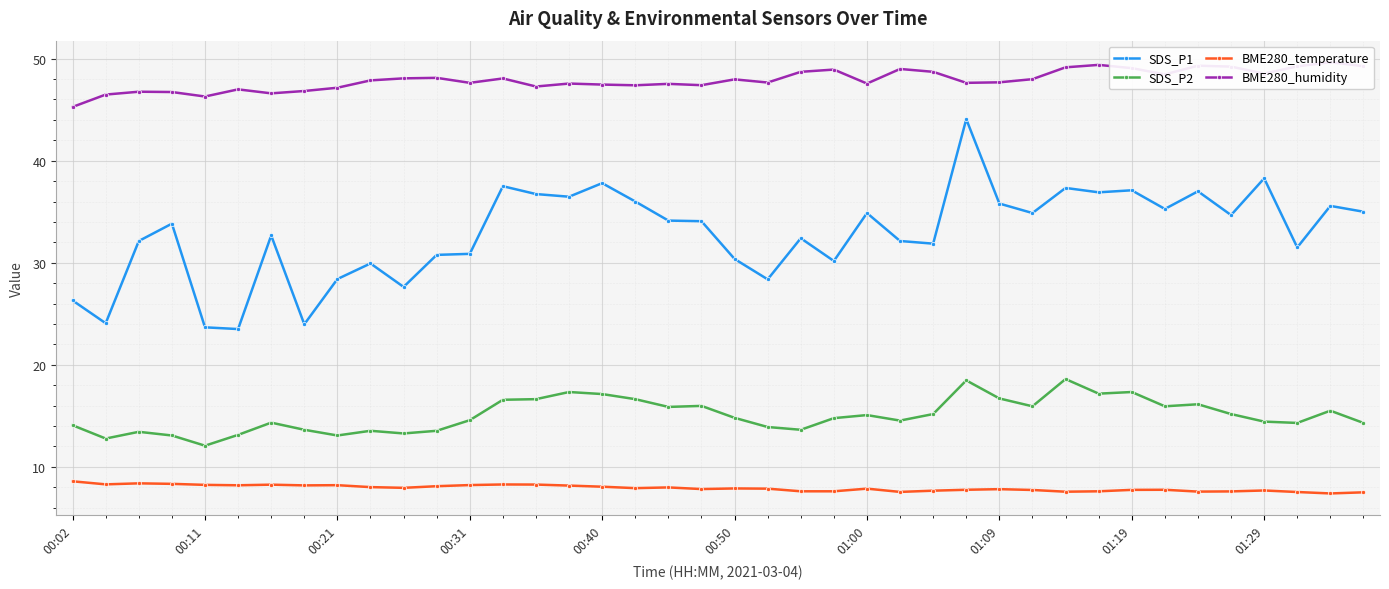

How many lines are shown in the chart?

4